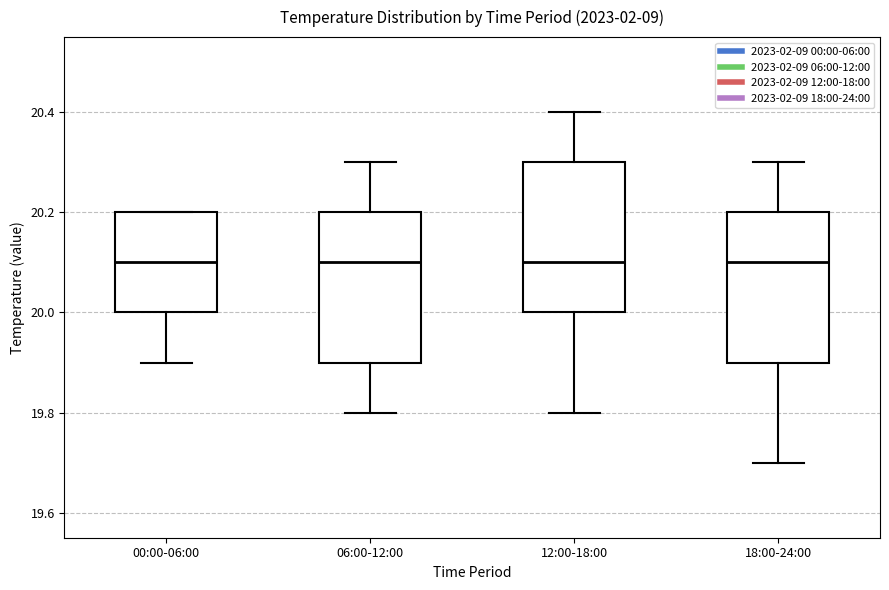

Reading left to right, read every box against the y-axis: the position of its median line, the range the box covers, and the ends of its whiskers. The values are not printed on the chart, so give them approximately, as read against the axis.

00:00-06:00: median 20.1, box 20.0 to 20.2, whiskers 19.9 to 20.2
06:00-12:00: median 20.1, box 19.9 to 20.2, whiskers 19.8 to 20.3
12:00-18:00: median 20.1, box 20.0 to 20.3, whiskers 19.8 to 20.4
18:00-24:00: median 20.1, box 19.9 to 20.2, whiskers 19.7 to 20.3